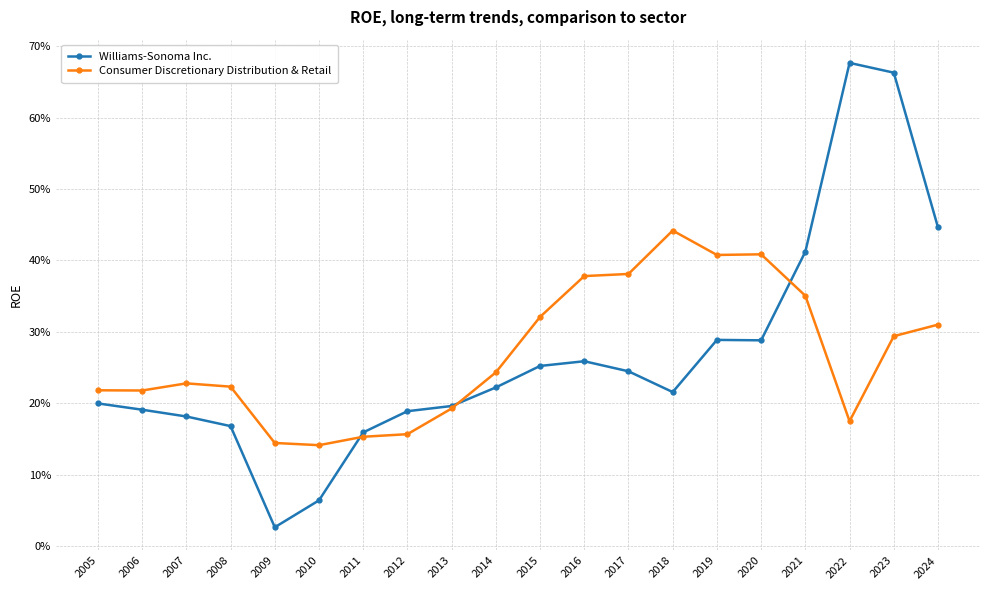

Which series changed the most between 2015 and 2021?

Williams-Sonoma Inc.